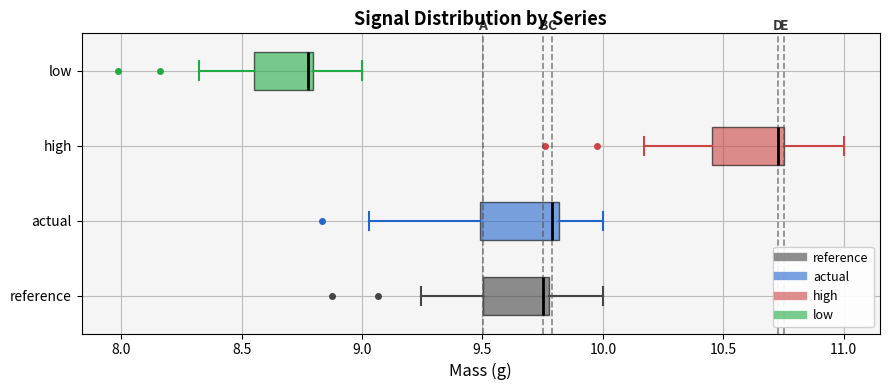

Reading bottom to top, read every box against the x-axis: the position of its median line, the range the box covers, and the ends of its whiskers. The values are not printed on the chart, so give them approximately, as read against the axis.

reference: median 9.75, box 9.50 to 9.80, whiskers 9.25 to 10.00
actual: median 9.80 (just left of the box's right edge), box 9.50 to 9.80, whiskers 9.05 to 10.00
high: median 10.75 (just left of the box's right edge), box 10.45 to 10.75, whiskers 10.15 to 11.00
low: median 8.80 (just left of the box's right edge), box 8.55 to 8.80, whiskers 8.30 to 9.00